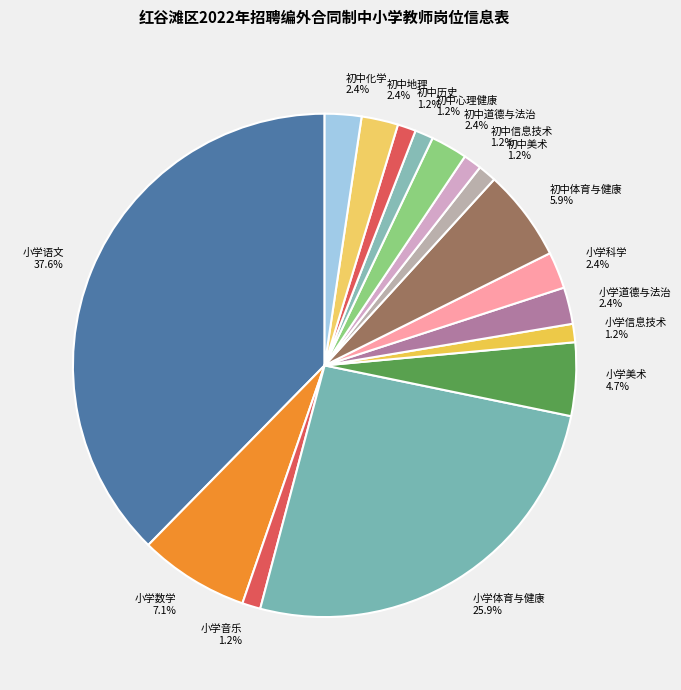

Is there any slice that represents more than half of the pie?

No